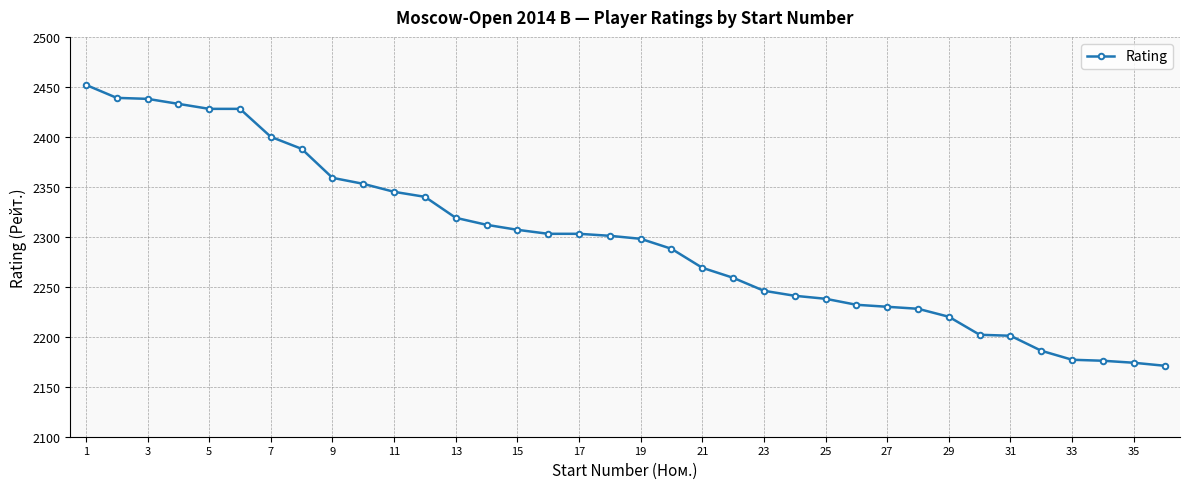

What is the difference between the second highest and second lowest values?

265